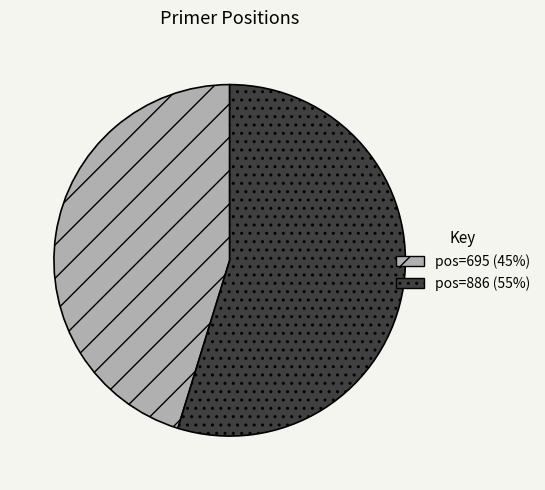

Count the number of slices in the pie.

2